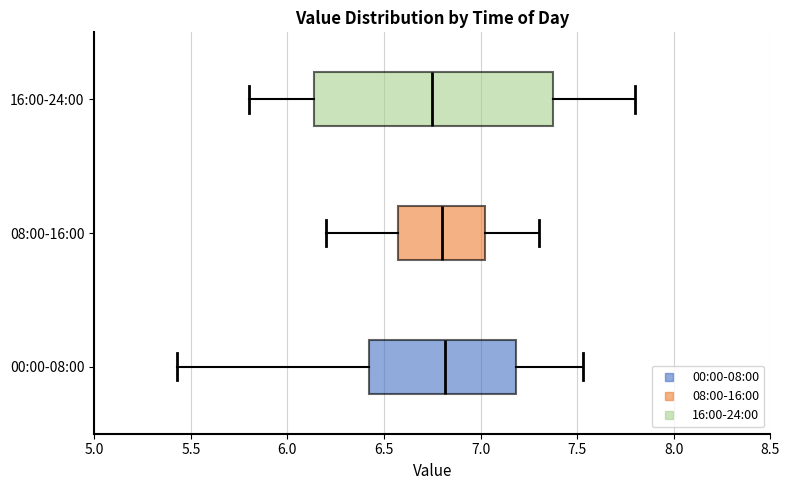

Reading bottom to top, transcribe this box plot: for each box, give where its median line is, the range the box spans, and where its two whiskers end, as read against the x-axis. The values are not printed on the chart, so give them approximately, as read against the axis.

00:00-08:00: median 6.80, box 6.40 to 7.20, whiskers 5.45 to 7.55
08:00-16:00: median 6.80, box 6.60 to 7.05, whiskers 6.20 to 7.30
16:00-24:00: median 6.75, box 6.15 to 7.40, whiskers 5.80 to 7.80